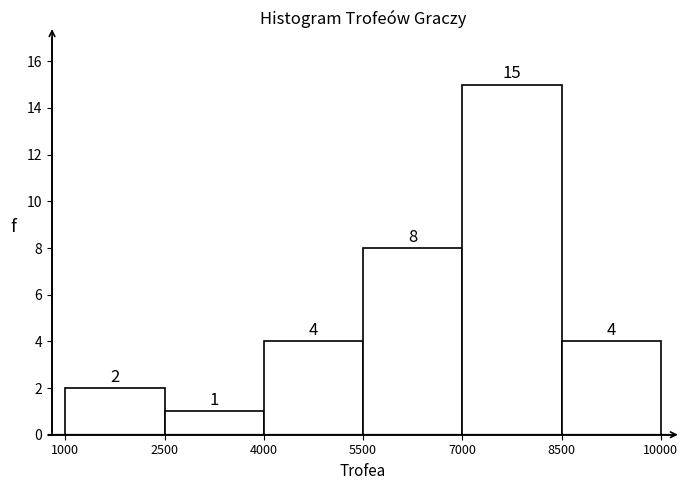

Reading left to right, transcribe this chart: for each bar, give the range it covers on the x-axis and its height.

1000 to 2500: 2
2500 to 4000: 1
4000 to 5500: 4
5500 to 7000: 8
7000 to 8500: 15
8500 to 10000: 4